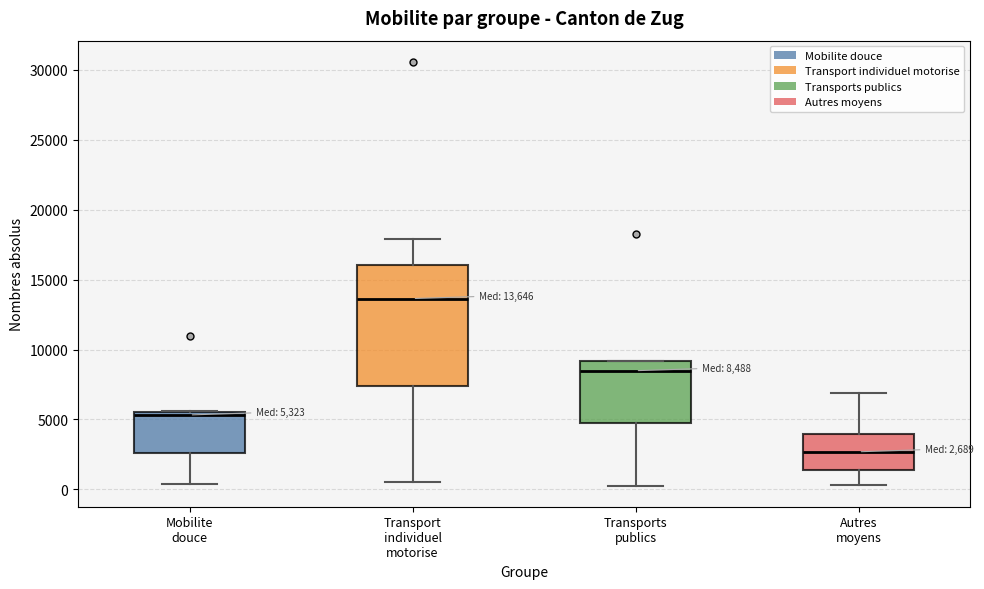

Which box's median line is the lowest?

Autres moyens